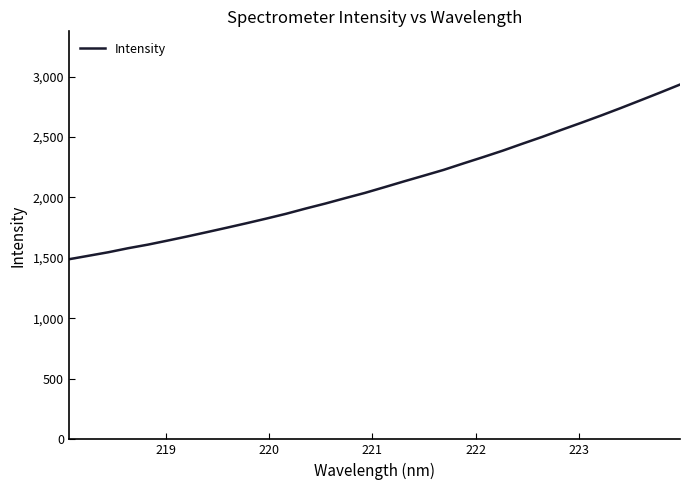

What is the smallest value displayed?

1489.2